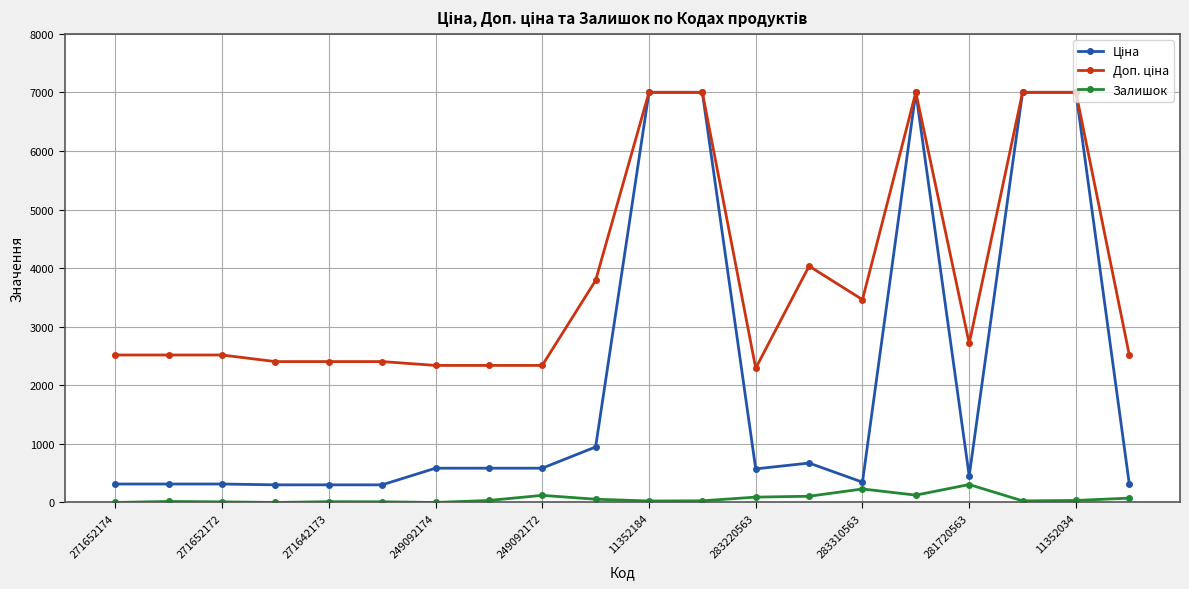

In Ціна, how many points are lower than both neighbors (excluding endpoints)?

3